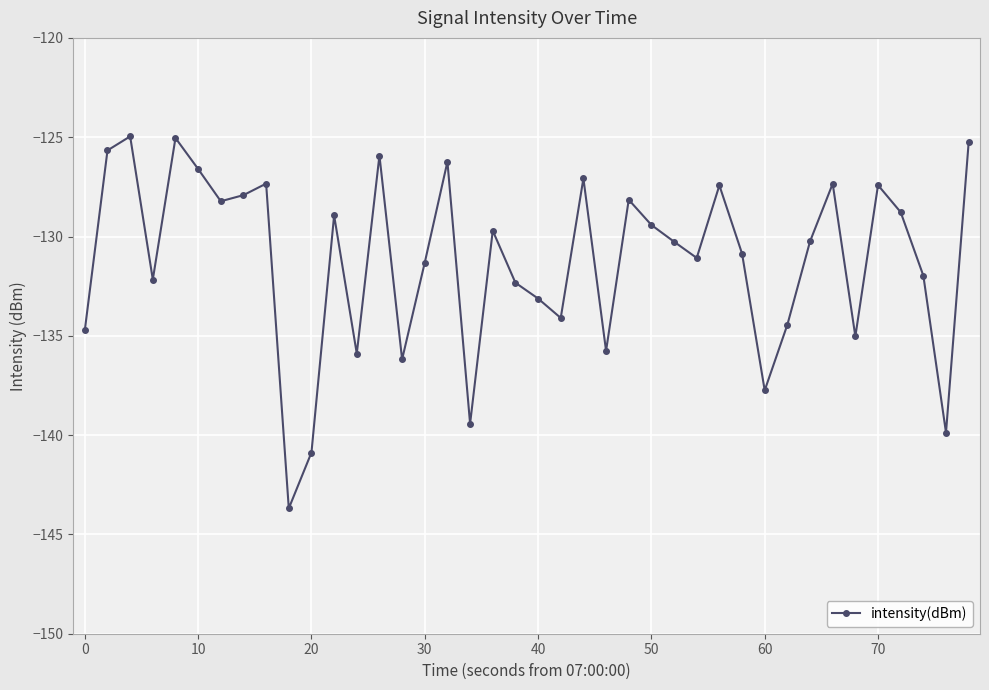

What is the difference between the maximum and minimum values?

18.7